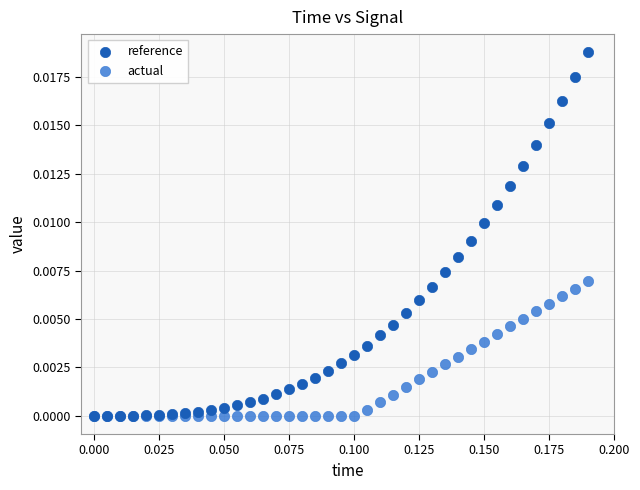

Which series contains the highest Y value?

reference